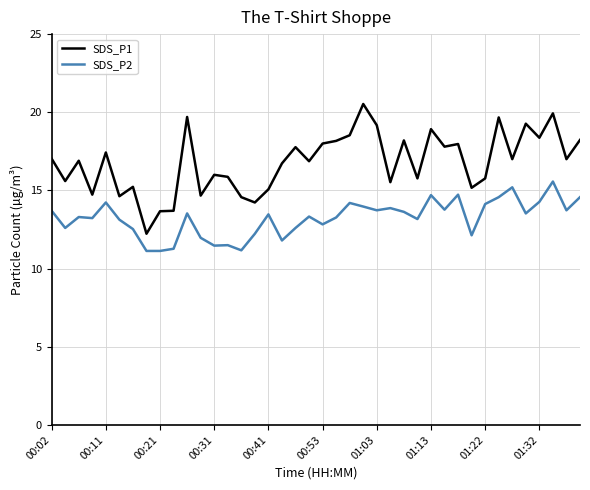

Which series has the largest total across all categories?

SDS_P1